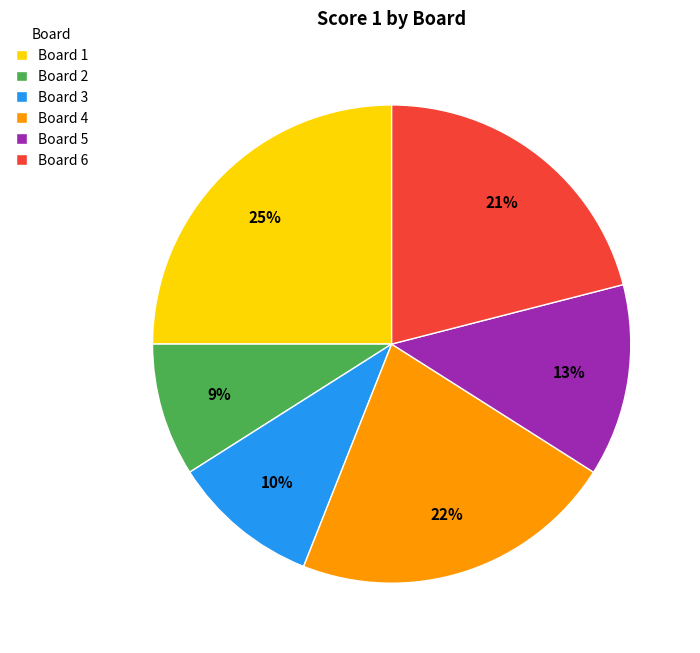

What is the ratio of the value at Board 4 to the value at Board 2?

2.4